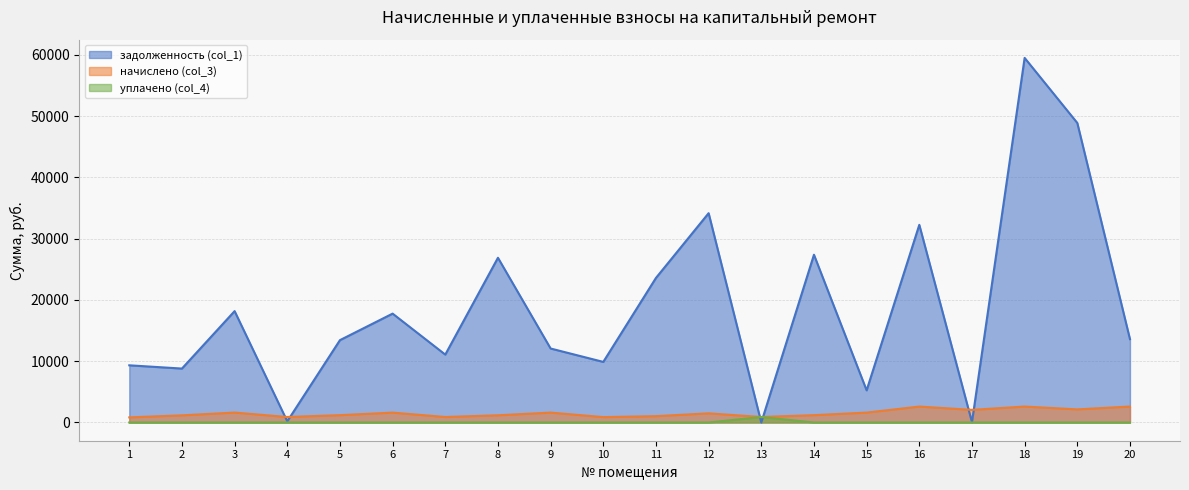

How many values in задолженность (col_1) are above zero?

19